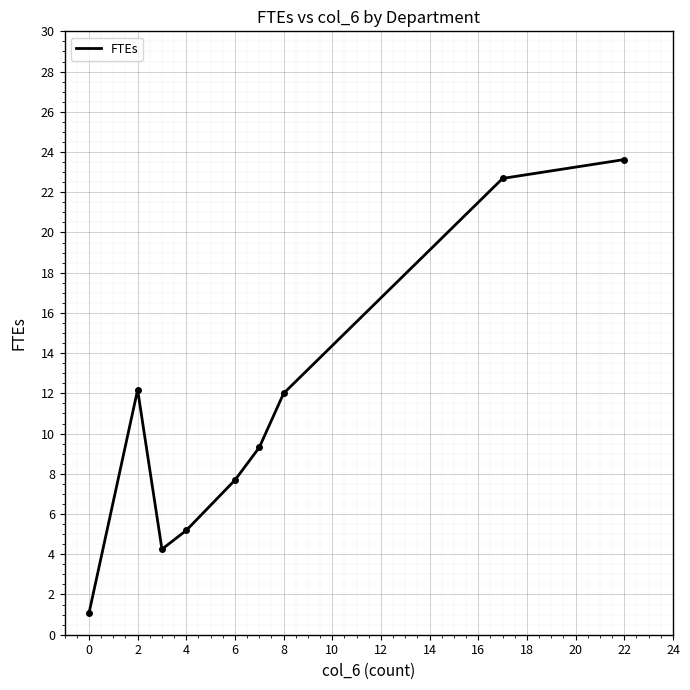

How many lines are shown in the chart?

1